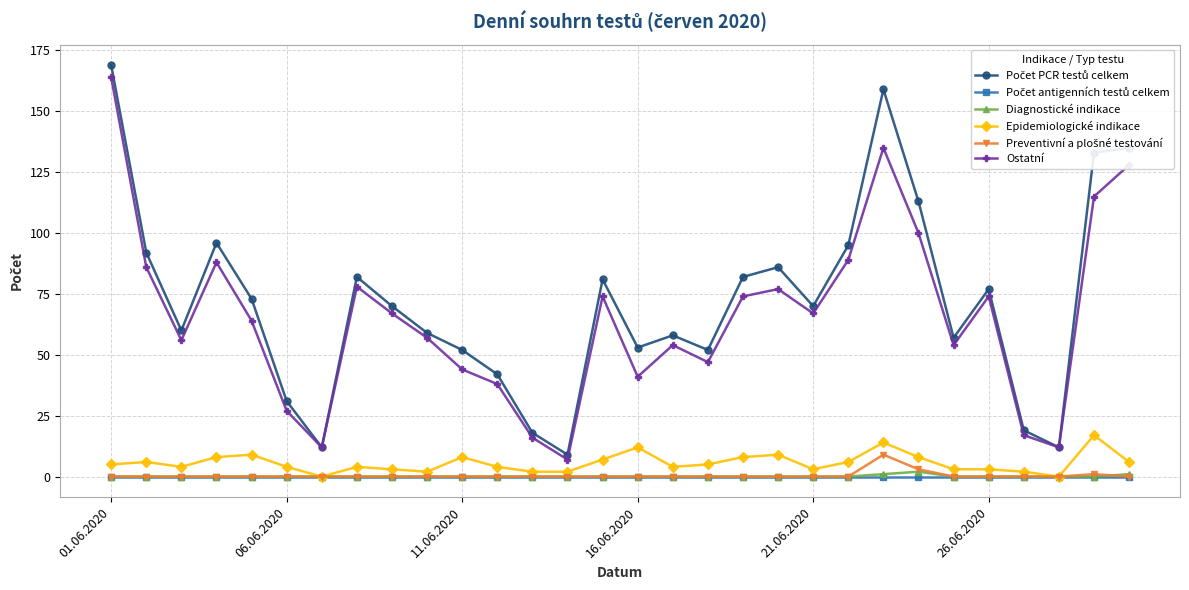

How many series are shown in this chart?

6